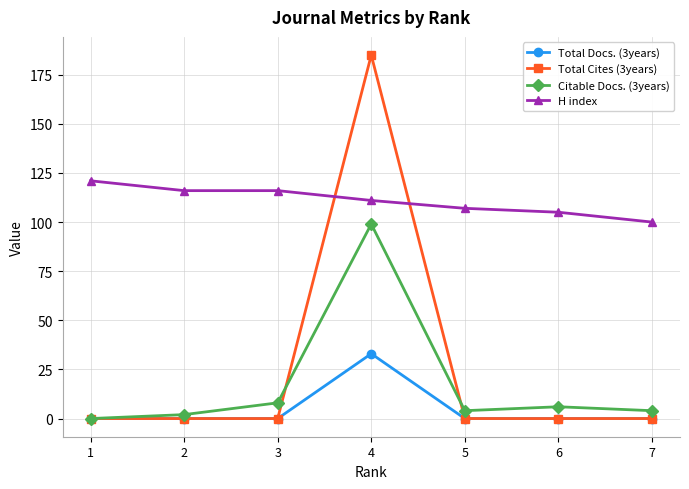

Does the chart display data point markers on the line(s)?

Yes